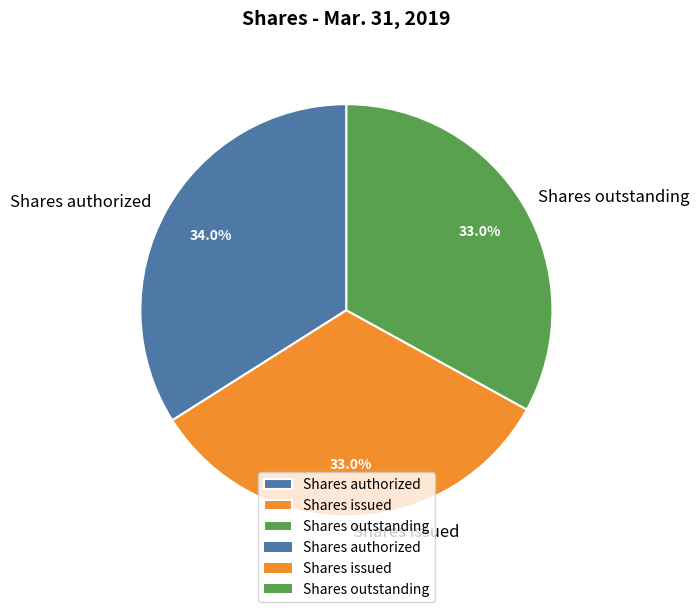

What is the ratio of the value at Shares authorized to the value at Shares issued?

1.0